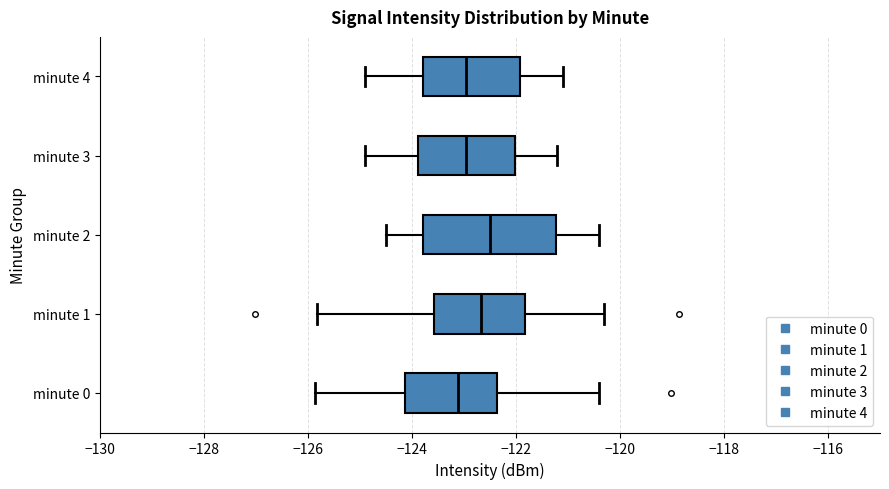

Comparing the boxes themselves (not the whiskers), which one is the widest?

minute 2